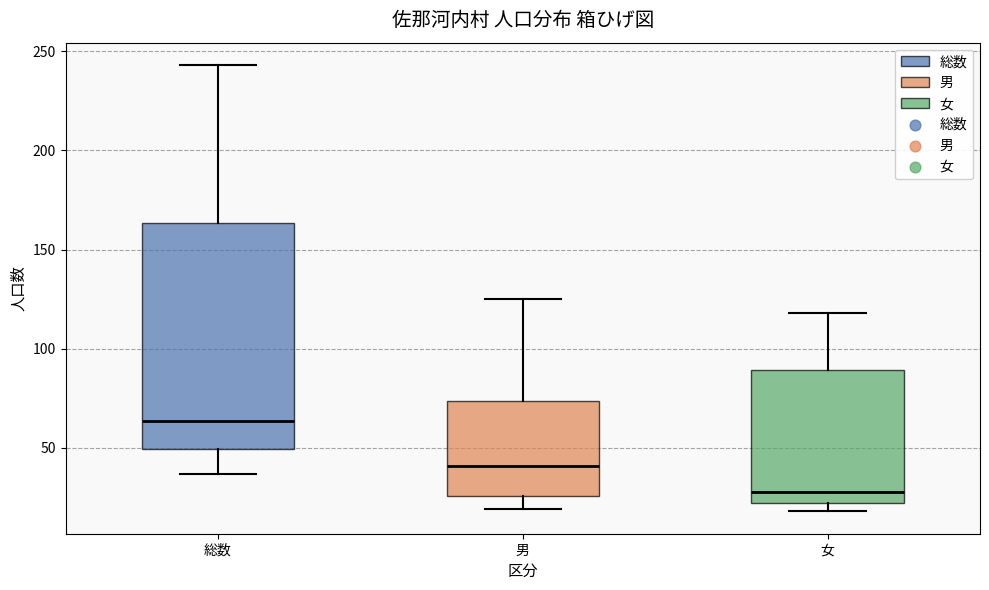

Which box's median line is the highest?

総数